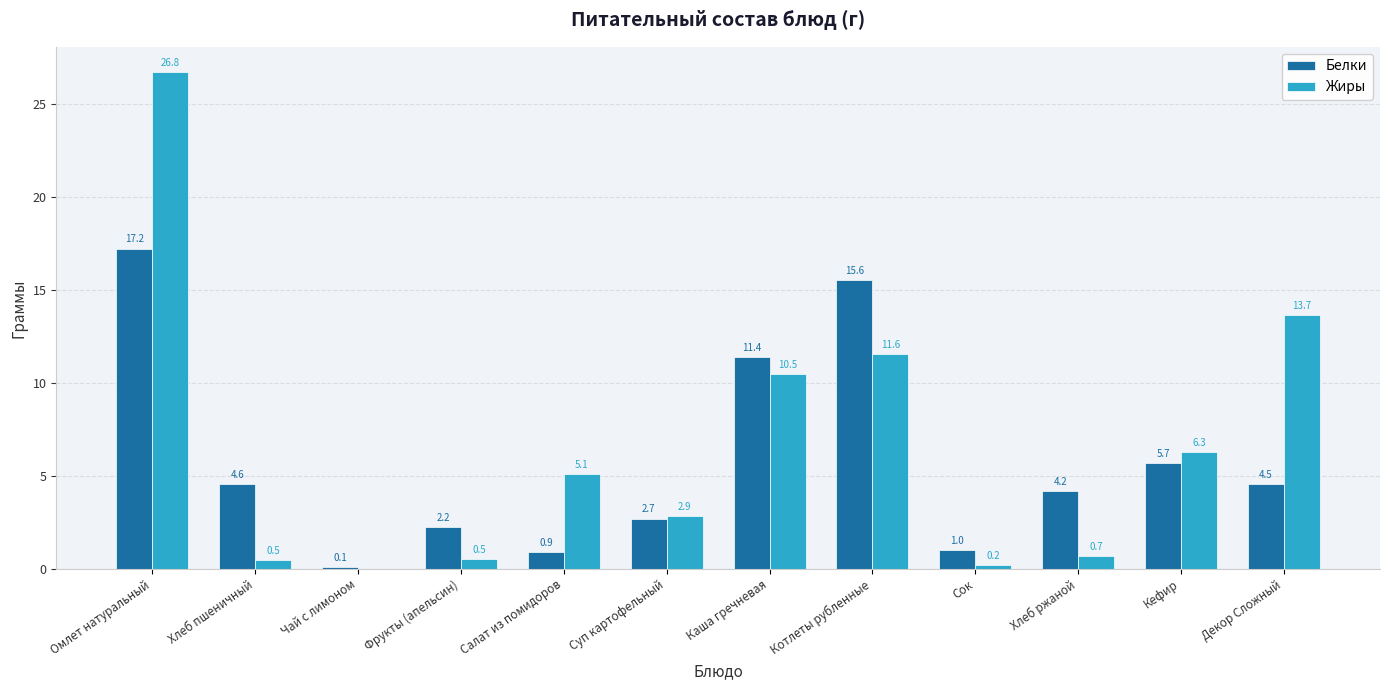

What value does the Жиры series have at Фрукты (апельсин)?

0.5